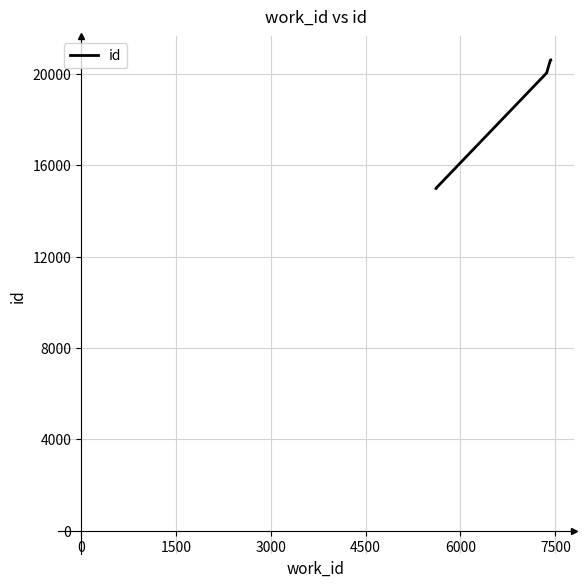

How many distinct data groups are displayed?

1